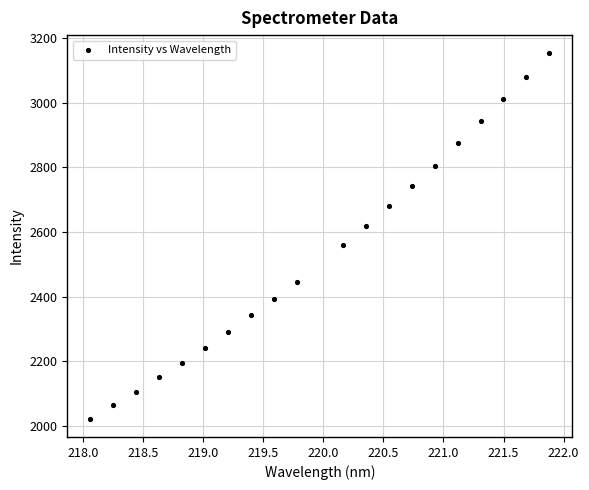

What is the range of X values (max minus min)?

3.8